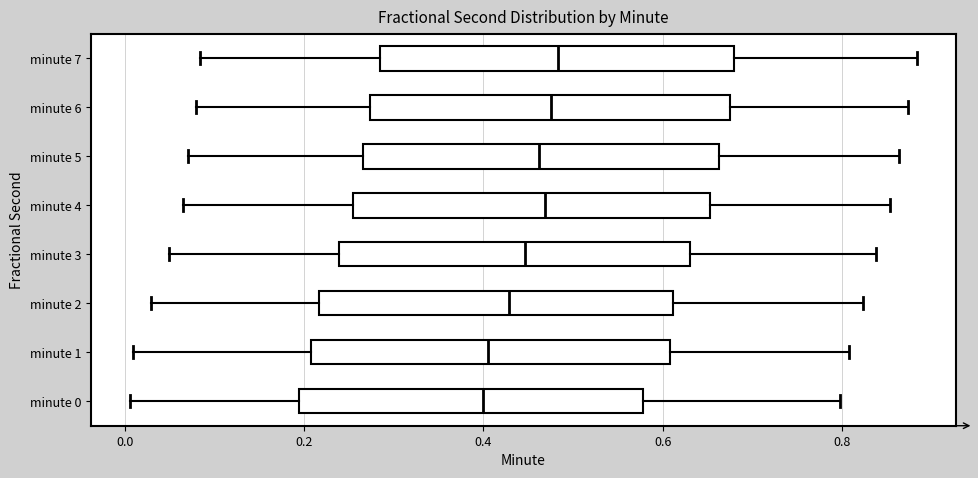

Reading bottom to top, read every box against the x-axis: the position of its median line, the range the box covers, and the ends of its whiskers. The values are not printed on the chart, so give them approximately, as read against the axis.

minute 0: median 0.40, box 0.20 to 0.58, whiskers 0.00 to 0.80
minute 1: median 0.40, box 0.20 to 0.60, whiskers 0.00 to 0.80
minute 2: median 0.42, box 0.22 to 0.62, whiskers 0.02 to 0.82
minute 3: median 0.44, box 0.24 to 0.64, whiskers 0.04 to 0.84
minute 4: median 0.46, box 0.26 to 0.66, whiskers 0.06 to 0.86
minute 5: median 0.46, box 0.26 to 0.66, whiskers 0.08 to 0.86
minute 6: median 0.48, box 0.28 to 0.68, whiskers 0.08 to 0.88
minute 7: median 0.48, box 0.28 to 0.68, whiskers 0.08 to 0.88